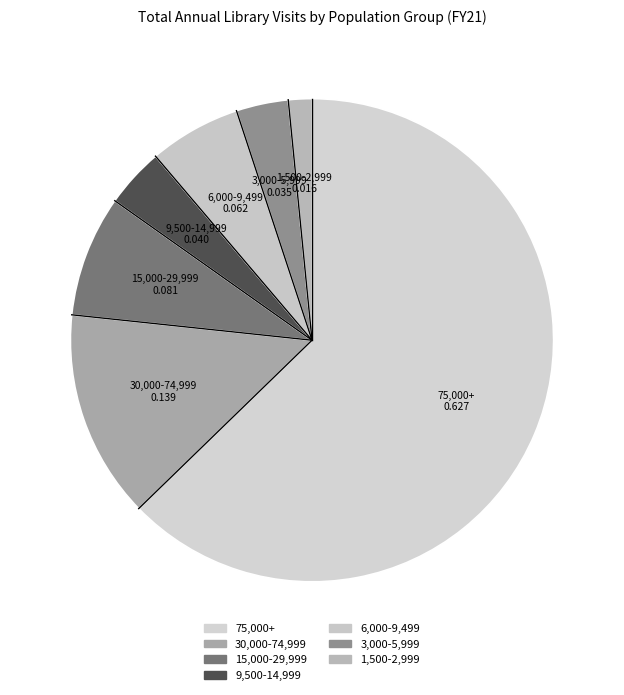

How many segments does this pie chart have?

7